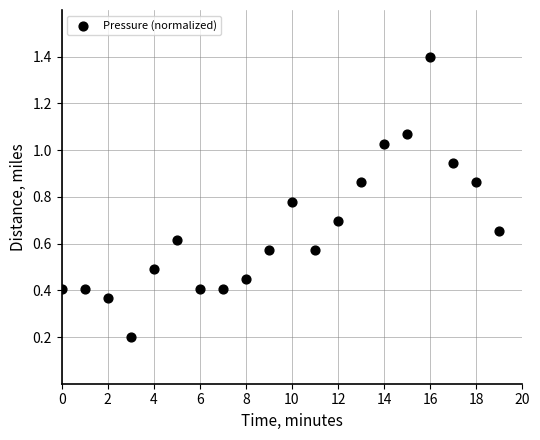

What is the range of Y values (max minus min)?

1.2